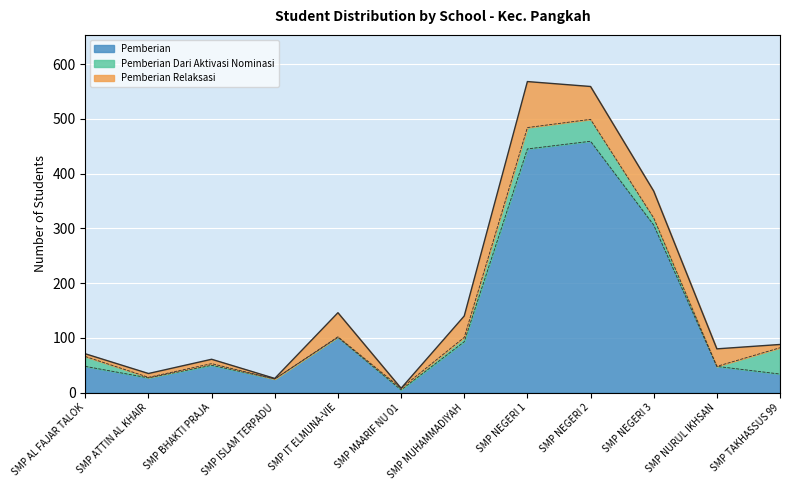

Which category has the highest value across all series?

SMP NEGERI 2